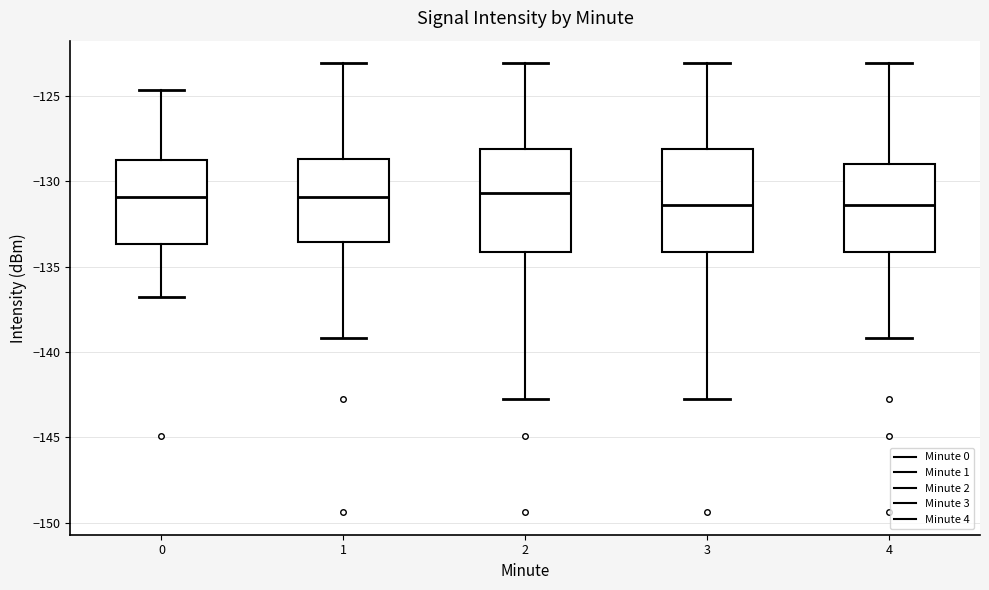

Reading left to right, transcribe this box plot: for each box, give where its median line is, the range the box spans, and where its two whiskers end, as read against the y-axis. The values are not printed on the chart, so give them approximately, as read against the axis.

0: median -131.0, box -133.5 to -128.5, whiskers -137.0 to -124.5
1: median -131.0, box -133.5 to -128.5, whiskers -139.0 to -123.0
2: median -130.5, box -134.0 to -128.0, whiskers -142.5 to -123.0
3: median -131.5, box -134.0 to -128.0, whiskers -142.5 to -123.0
4: median -131.5, box -134.0 to -129.0, whiskers -139.0 to -123.0